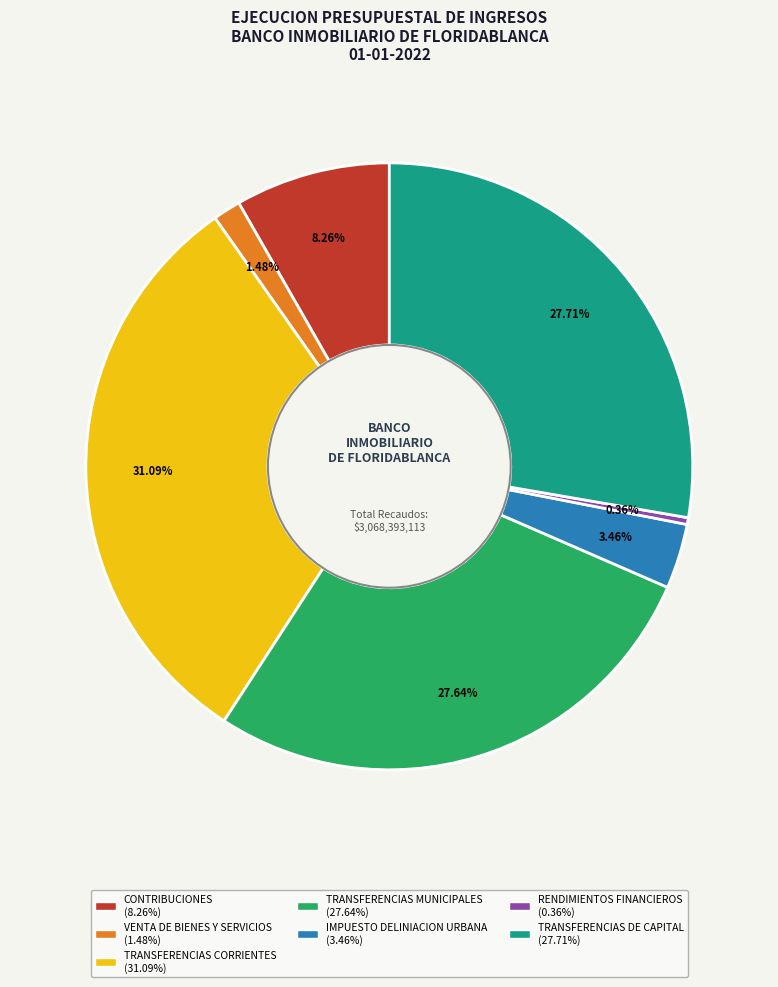

Is it true that TRANSFERENCIAS MUNICIPALES is 18% of the pie?

False